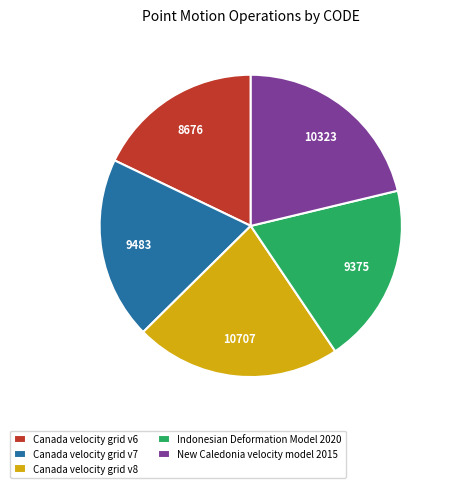

The Canada velocity grid v6 slice represents 18% of the pie. True or false?

True